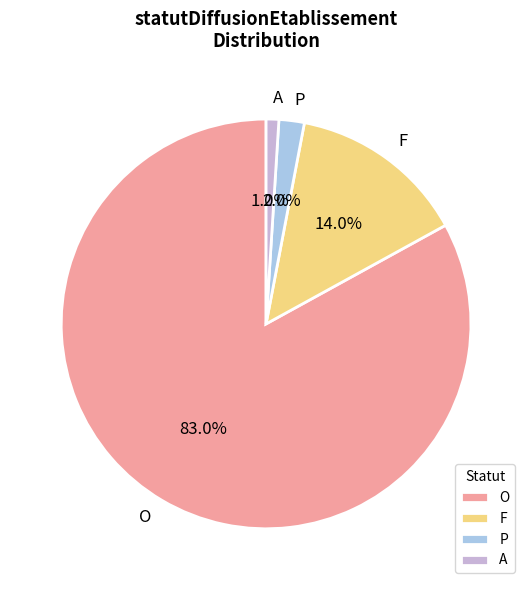

Which has a higher value, O or A?

O